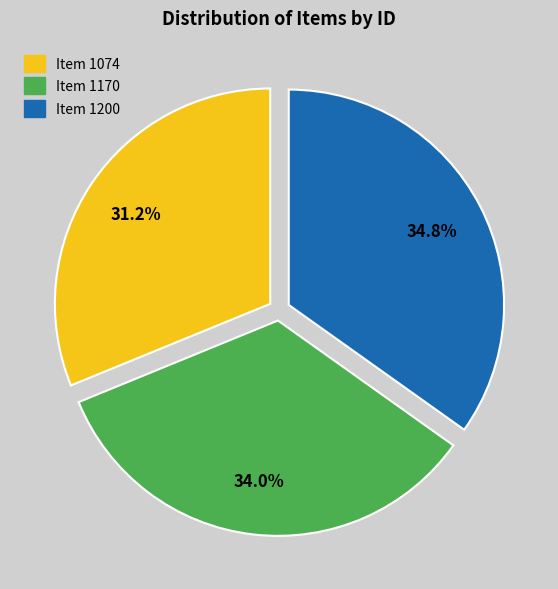

To the nearest percent, what is the average slice percentage?

33%